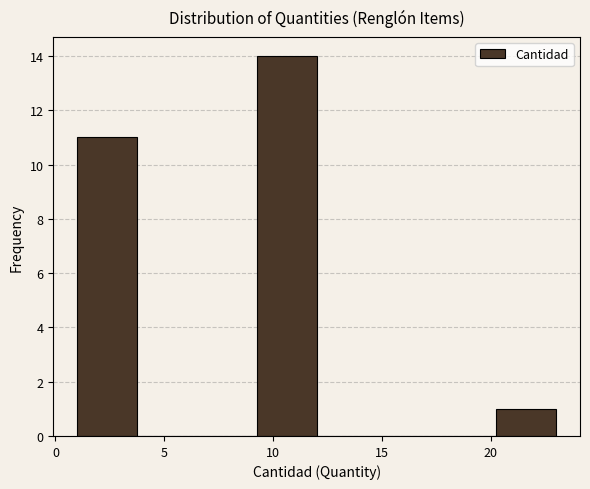

How tall is the bar that spans 20.25 to 23.00 on the x-axis? Neither the bar edges nor the heights are printed on the chart, so give them approximately, as read against the axes.

1